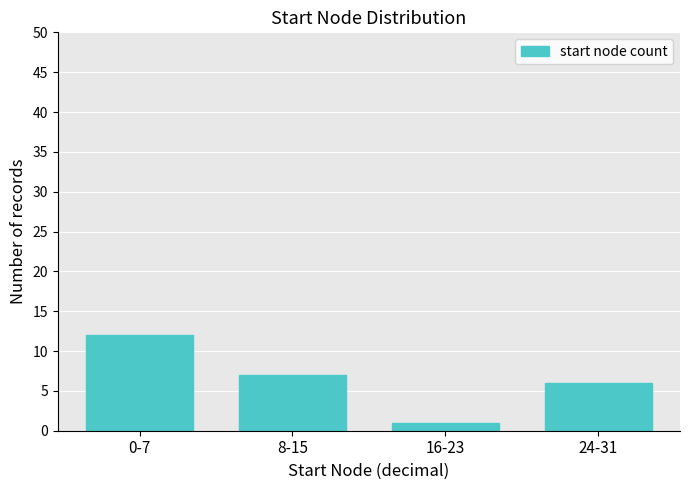

Reading right to left, extract all data points from this chart.

6	1	7	12